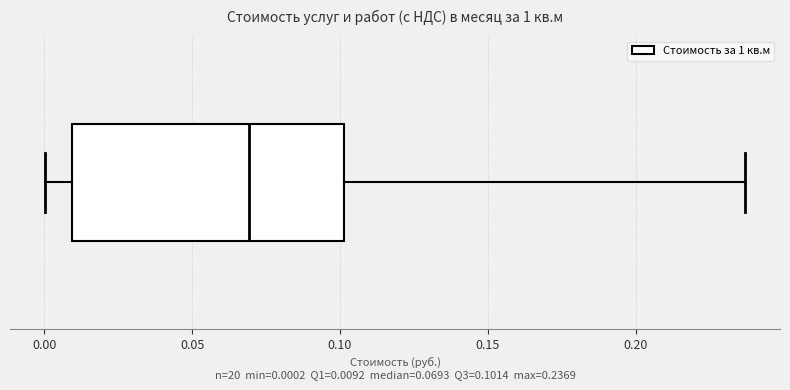

Read this box plot against the x-axis: the position of the median line, the range covered by the box, and the ends of both whiskers. The values are not printed on the chart, so give them approximately, as read against the axis.

median 0.070, box 0.010 to 0.100, whiskers 0.000 to 0.235